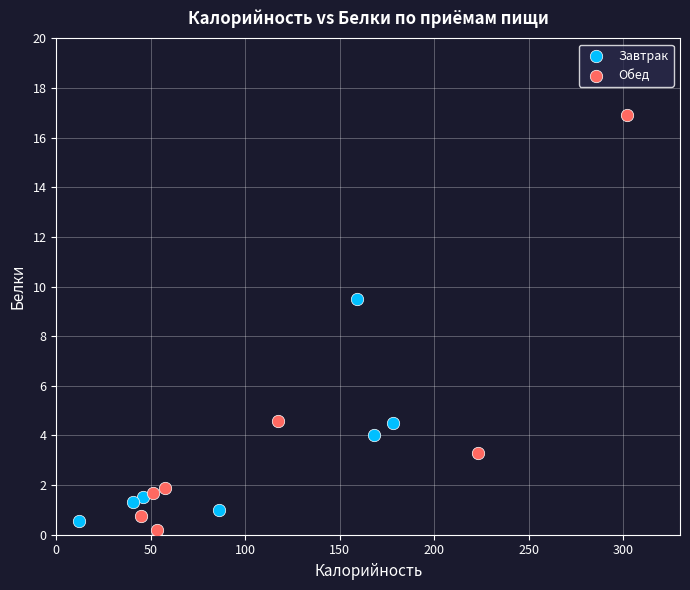

Which series has the widest spread of Y values?

Обед